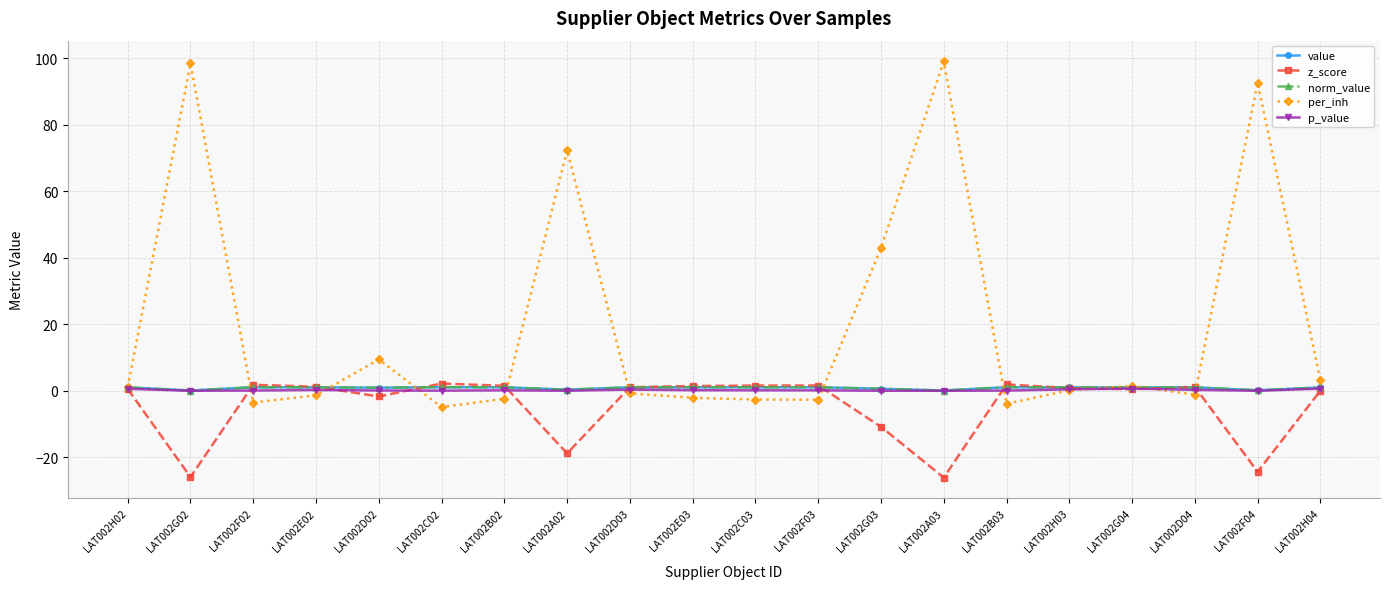

What is the label of the 19th point from the left?

LAT002F04